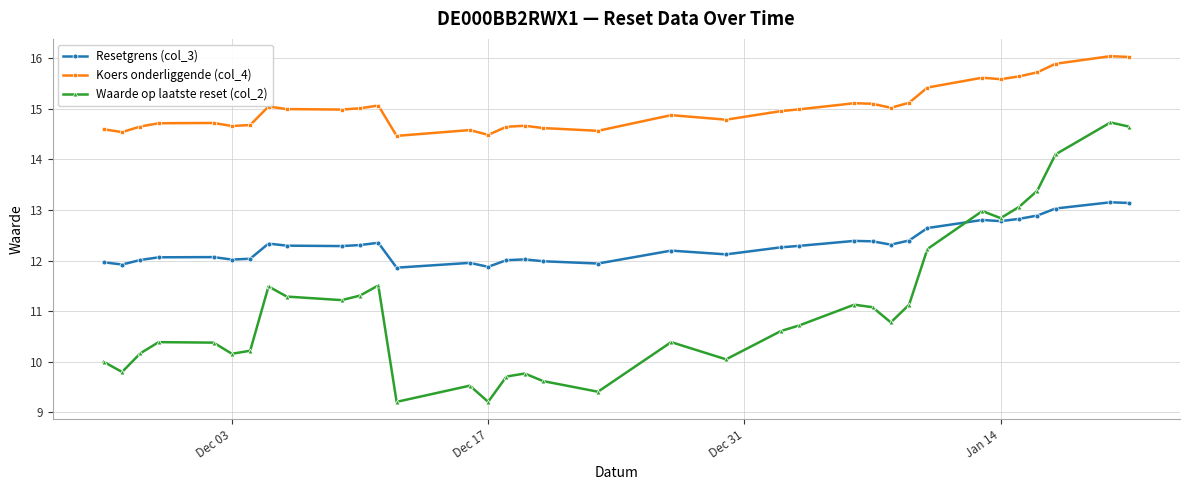

True or false: Resetgrens (col_3) has more than 2 interior local peaks.

True